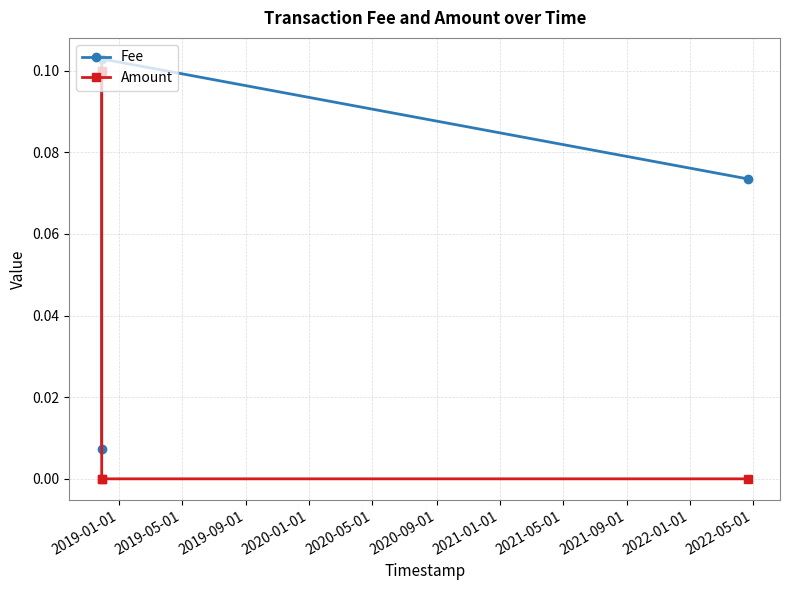

Which series ends up on top after the final intersection of Fee and Amount?

Fee